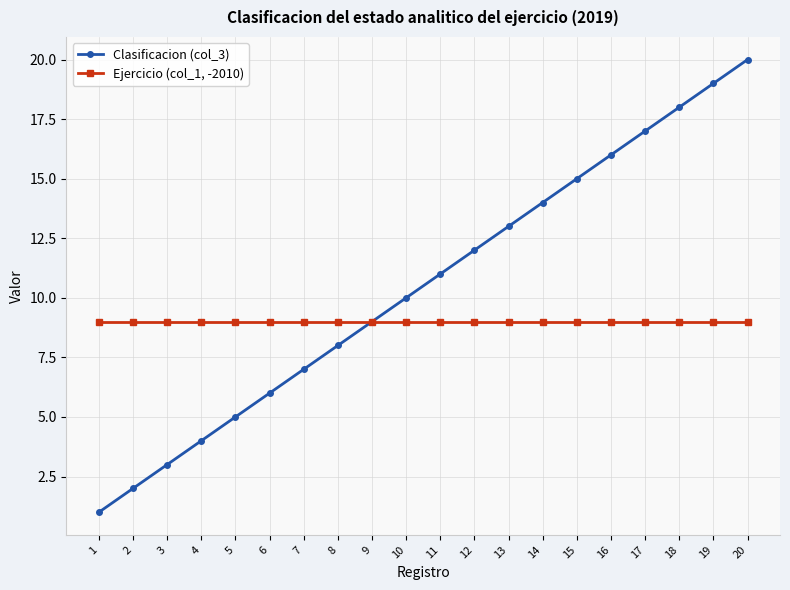

Rank the series by their average value, from lowest to highest.

Ejercicio (col_1, -2010), Clasificacion (col_3)